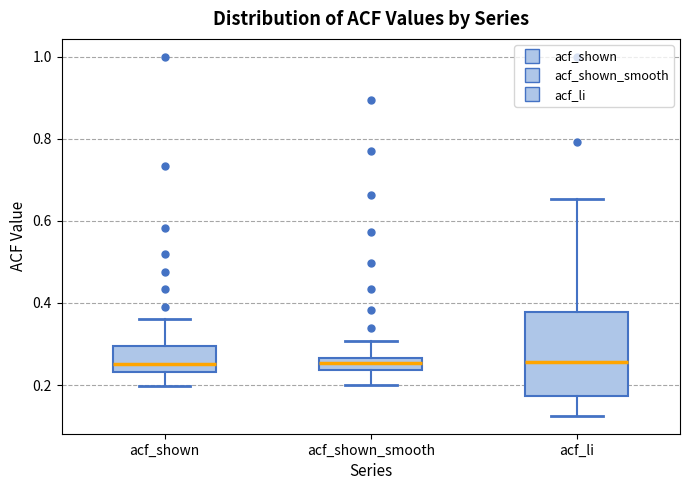

Where does the lower whisker of the box for acf_shown end on the y-axis? The values are not printed on the chart, so give them approximately, as read against the axis.

0.20